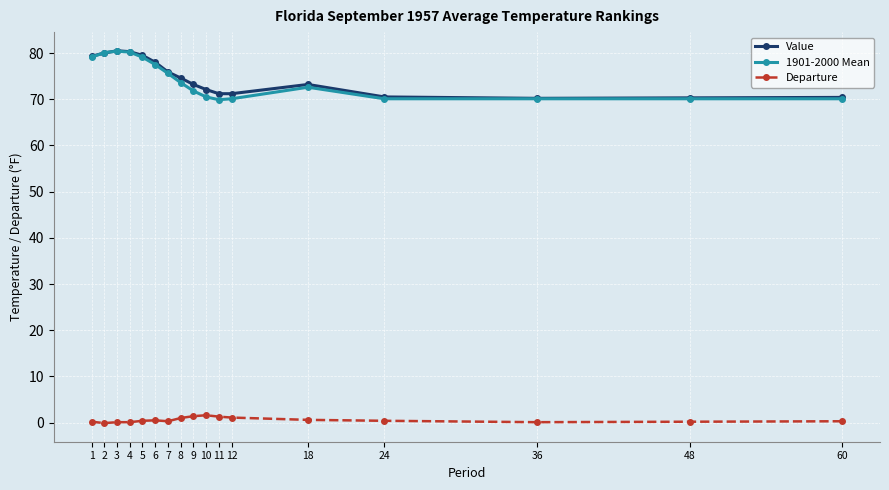

Is it true that 1901-2000 Mean equals 72.6 at 18?

True